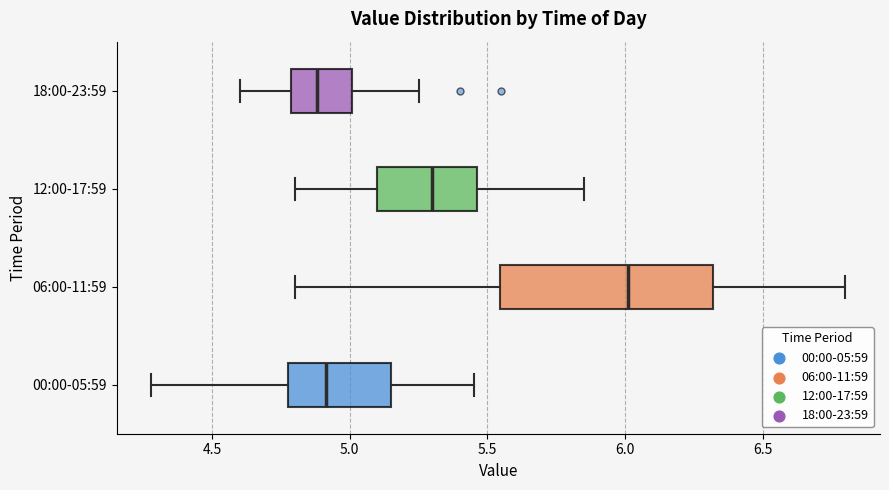

Reading bottom to top, transcribe this box plot: for each box, give where its median line is, the range the box spans, and where its two whiskers end, as read against the x-axis. The values are not printed on the chart, so give them approximately, as read against the axis.

00:00-05:59: median 4.90, box 4.80 to 5.15, whiskers 4.30 to 5.45
06:00-11:59: median 6.00, box 5.55 to 6.30, whiskers 4.80 to 6.80
12:00-17:59: median 5.30, box 5.10 to 5.45, whiskers 4.80 to 5.85
18:00-23:59: median 4.90, box 4.80 to 5.00, whiskers 4.60 to 5.25